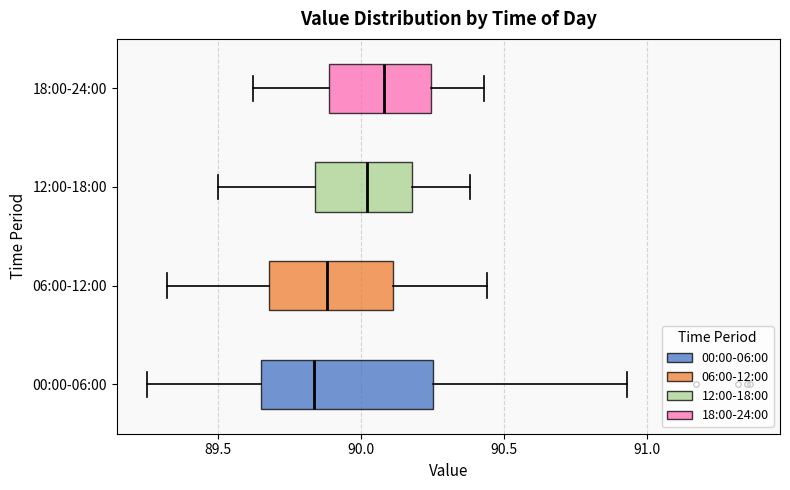

Where is the right edge of the box for 00:00-06:00 on the x-axis? The values are not printed on the chart, so give them approximately, as read against the axis.

90.25